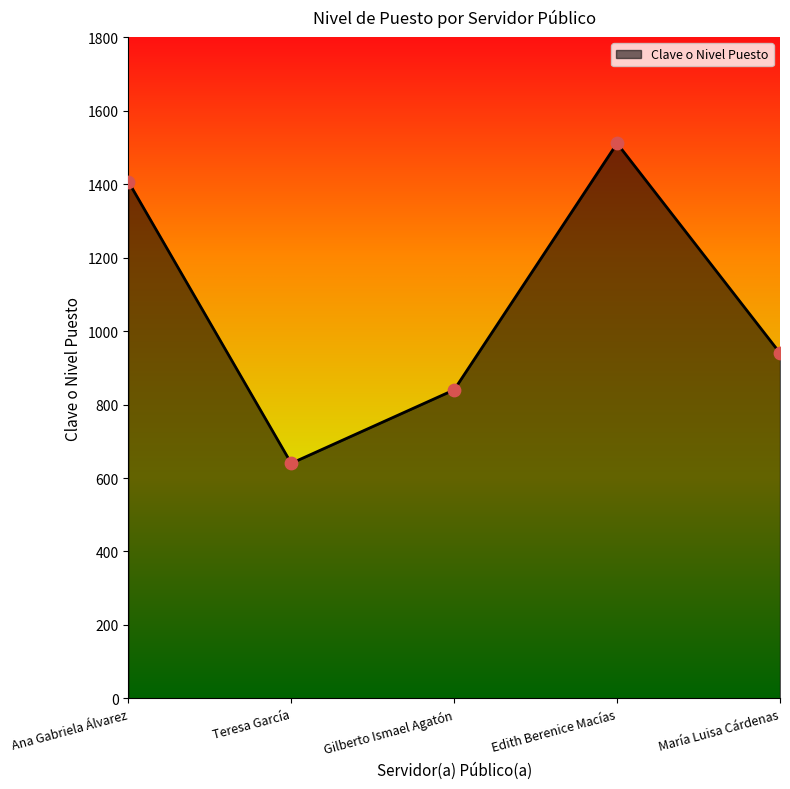

What is the ratio of the value at Teresa García to the value at Edith Berenice Macías?

0.4